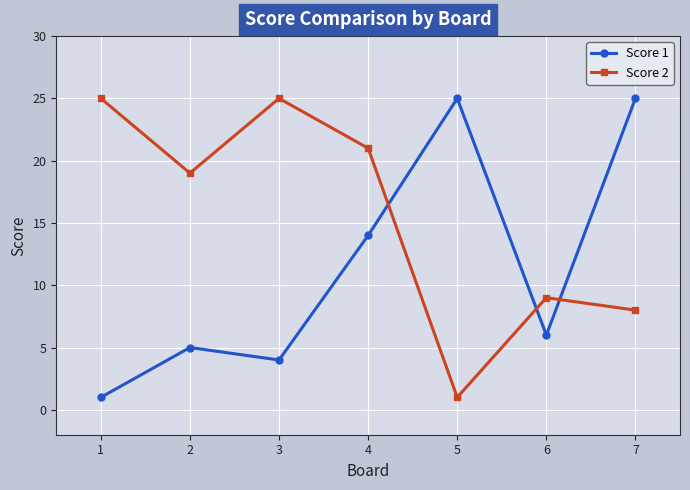

What are all the series names shown in the legend?

Score 1, Score 2